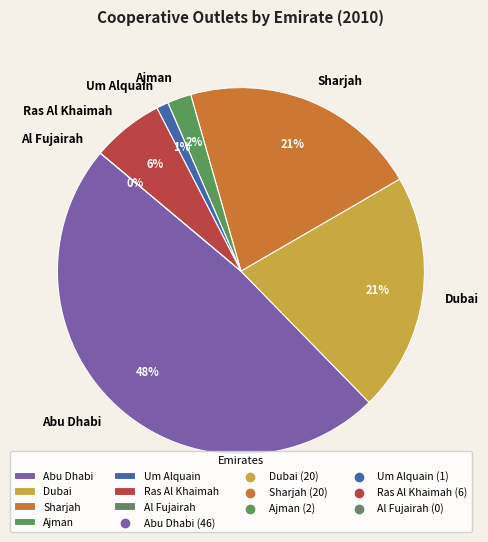

Rank the categories by value from lowest to highest.

Al Fujairah, Um Alquain, Ajman, Ras Al Khaimah, Dubai, Sharjah, Abu Dhabi